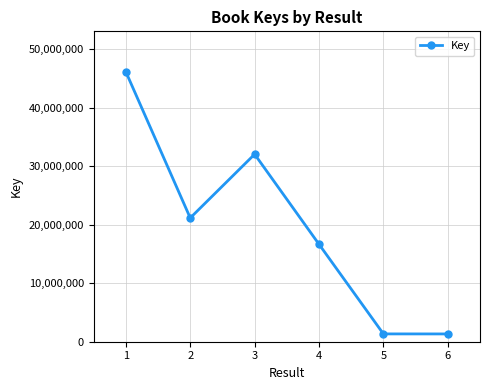

What is the value of the 5th point from the left?

1337304